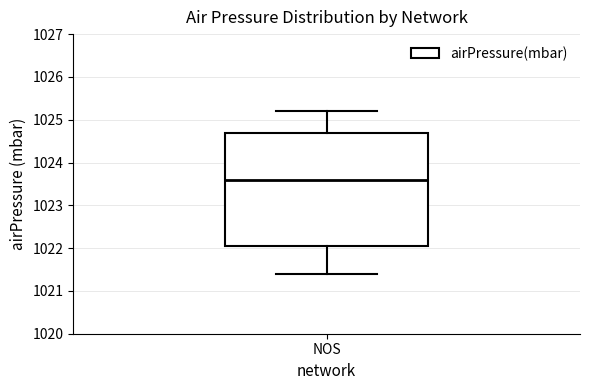

Transcribe this box plot: give where the median line is, the range the box spans, and where the two whiskers end, as read against the y-axis. The values are not printed on the chart, so give them approximately, as read against the axis.

median 1023.6, box 1022.1 to 1024.7, whiskers 1021.4 to 1025.2